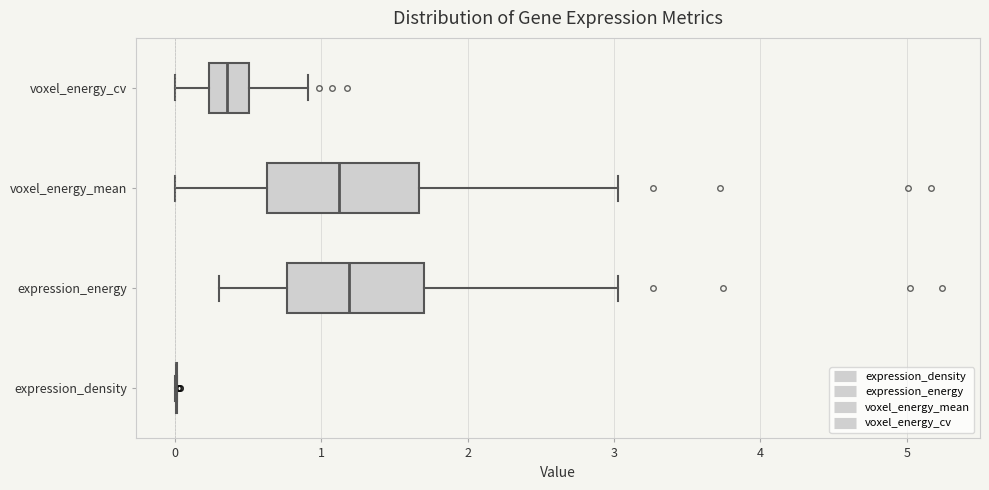

Where does the left whisker of the box for voxel_energy_mean end on the x-axis? The values are not printed on the chart, so give them approximately, as read against the axis.

0.0